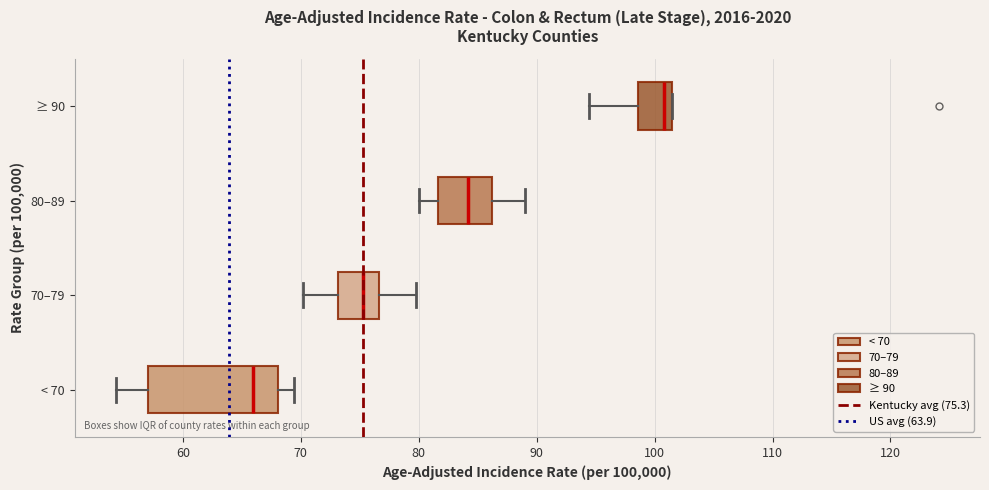

Which box's median line is the furthest to the right?

≥ 90